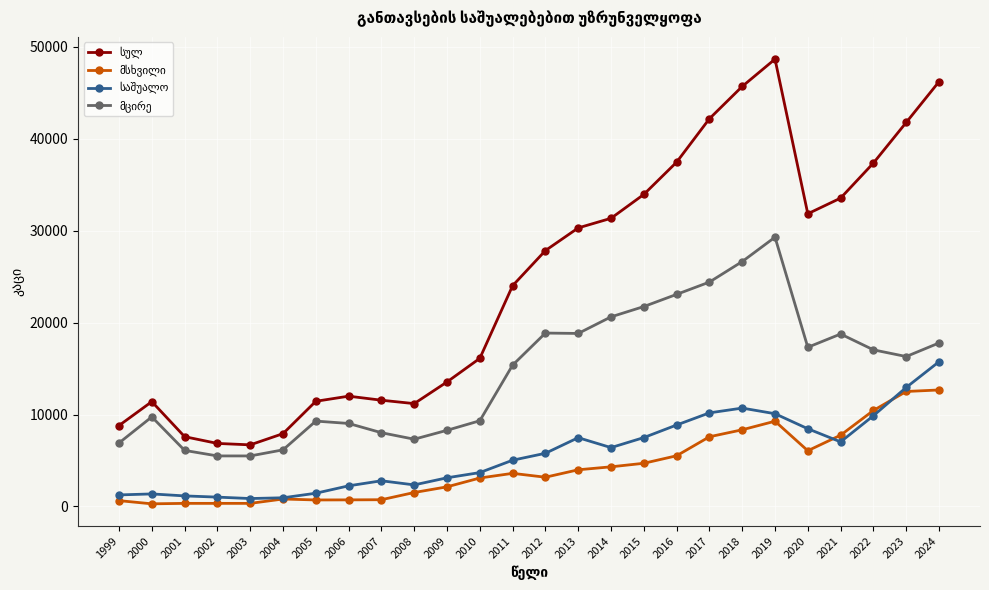

What is the greatest value displayed?

48634.0